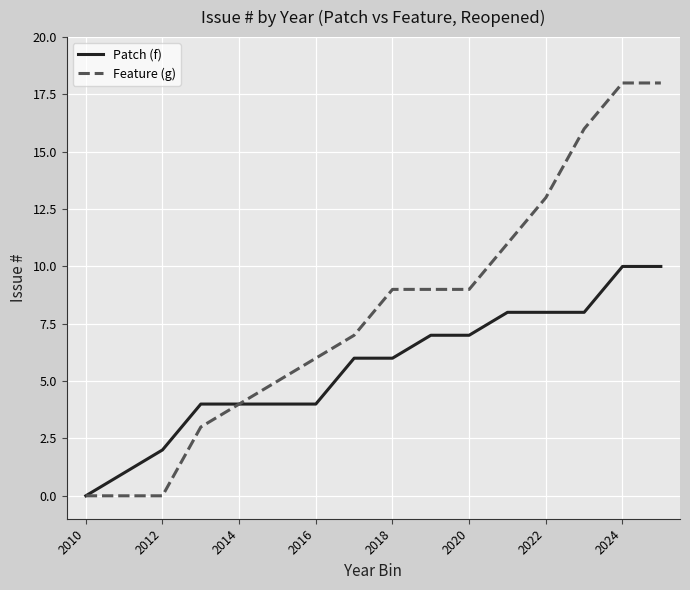

Which series has the widest spread of values?

Feature (g)